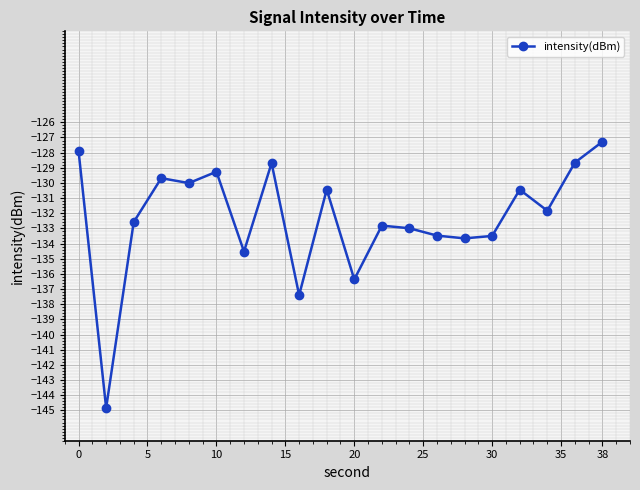

How many lines are shown in the chart?

1